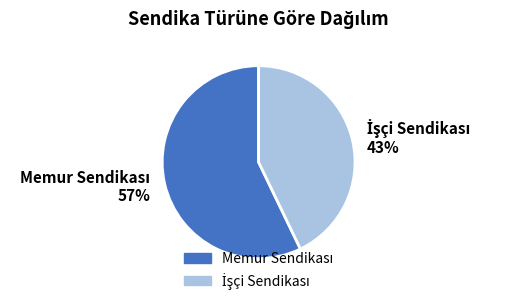

To the nearest percent, what is the difference between the largest and smallest slice percentages?

14%